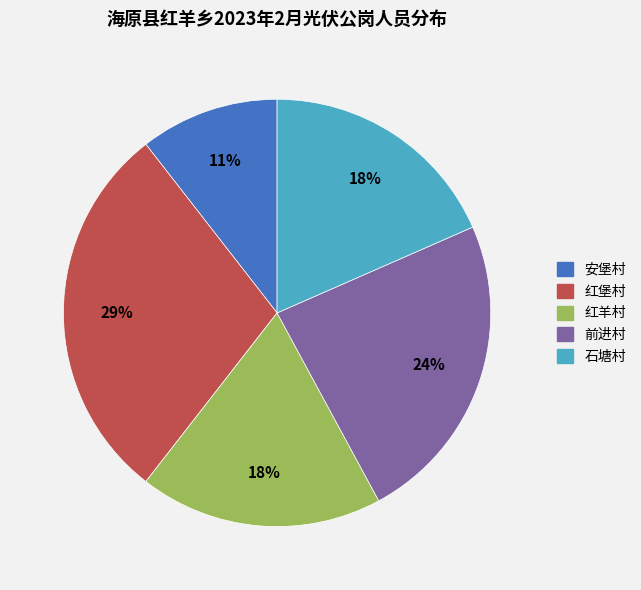

What is the largest slice in the pie chart?

红堡村